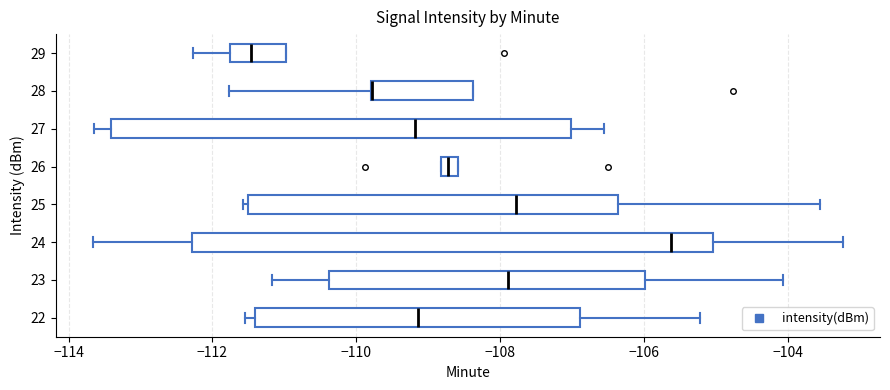

Which box is the widest, from its left edge to its right edge?

24